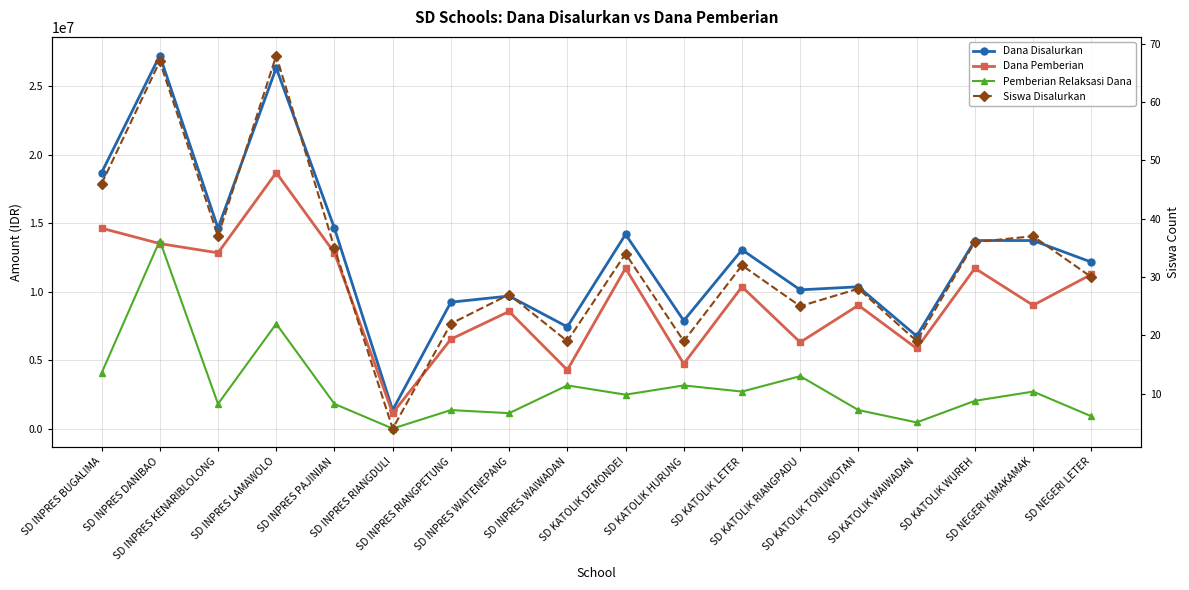

What is the label of the 7th point from the left?

SD INPRES RIANGPETUNG